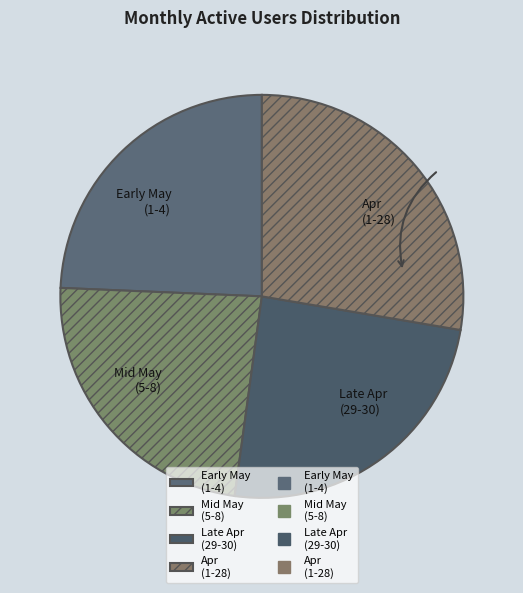

What is the ratio of the value at Early May (1-4) to the value at Late Apr (29-30)?

1.0